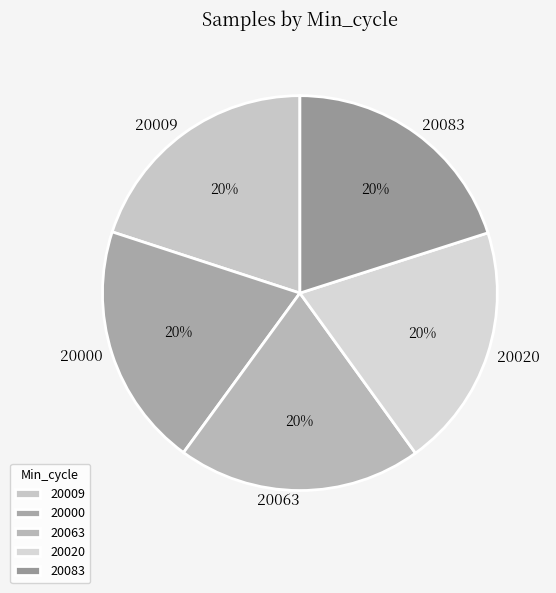

Approximately how many times larger is the value at 20063 compared to 20020?

1.0